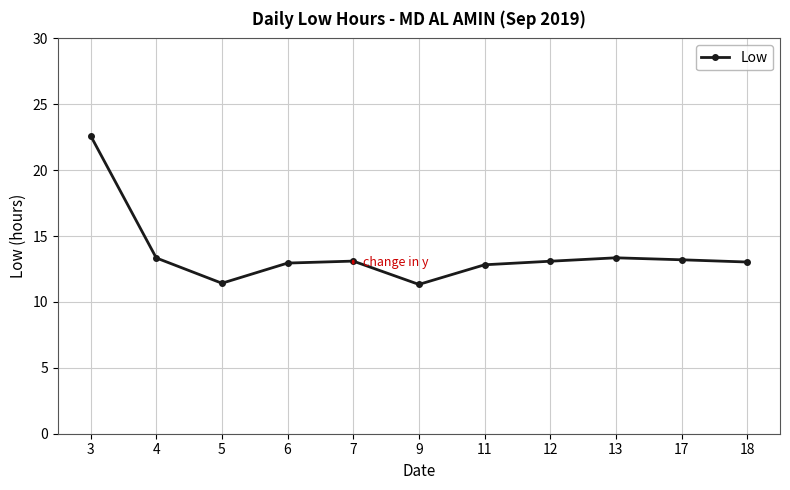

What is the difference between the maximum and second lowest values?

11.2